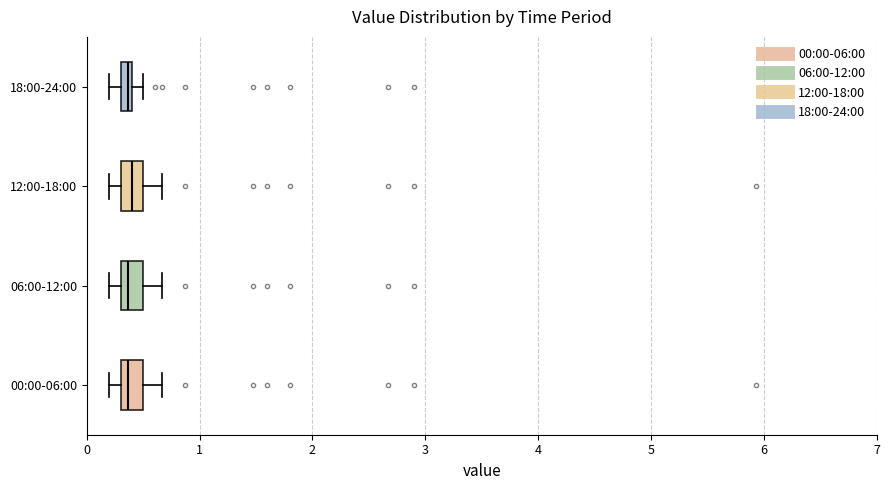

Where does the right whisker of the box for 06:00-12:00 end on the x-axis? The values are not printed on the chart, so give them approximately, as read against the axis.

0.7